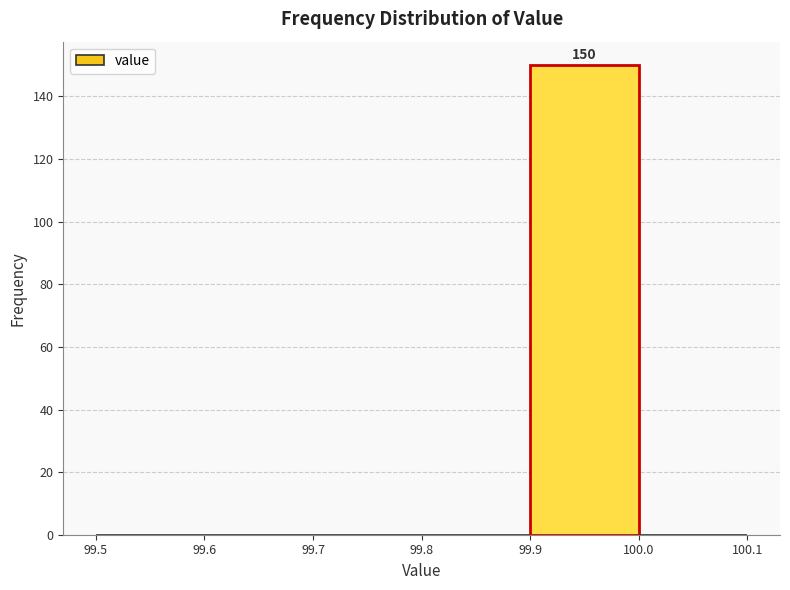

Which range on the x-axis has the tallest bar?

99.9 to 100.0